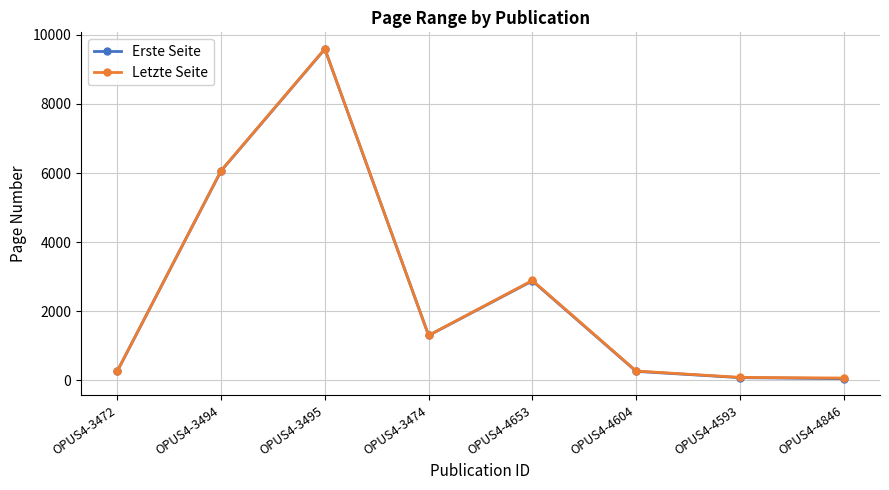

What is the difference between the Erste Seite values at OPUS4-4593 and OPUS4-4604?

182